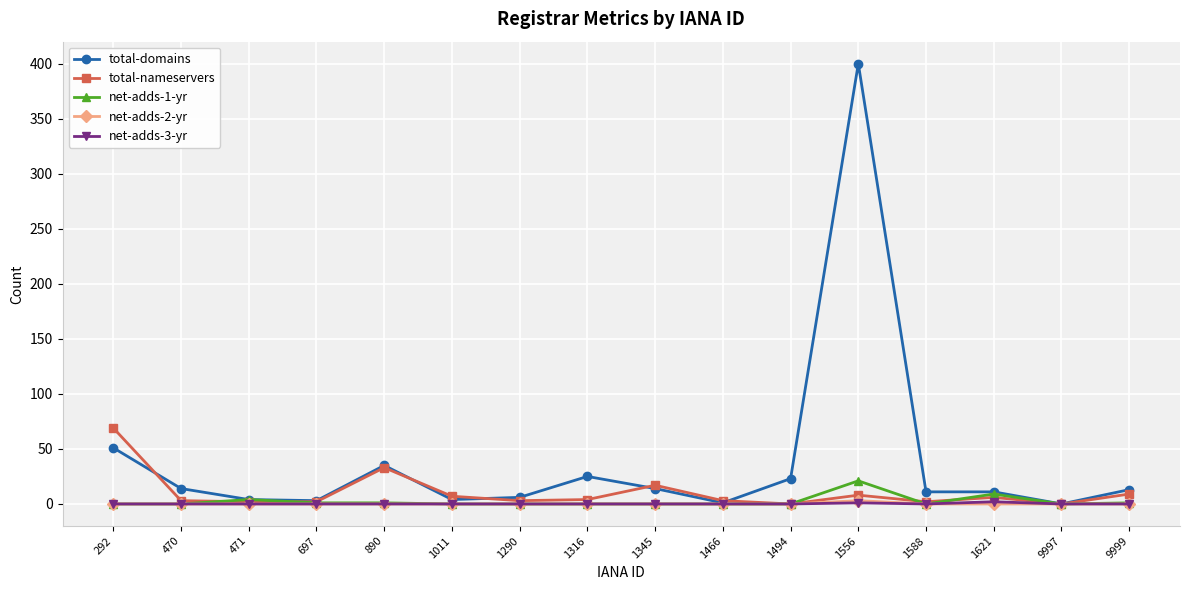

The total-domains series shows 13 at 9999. True or false?

True